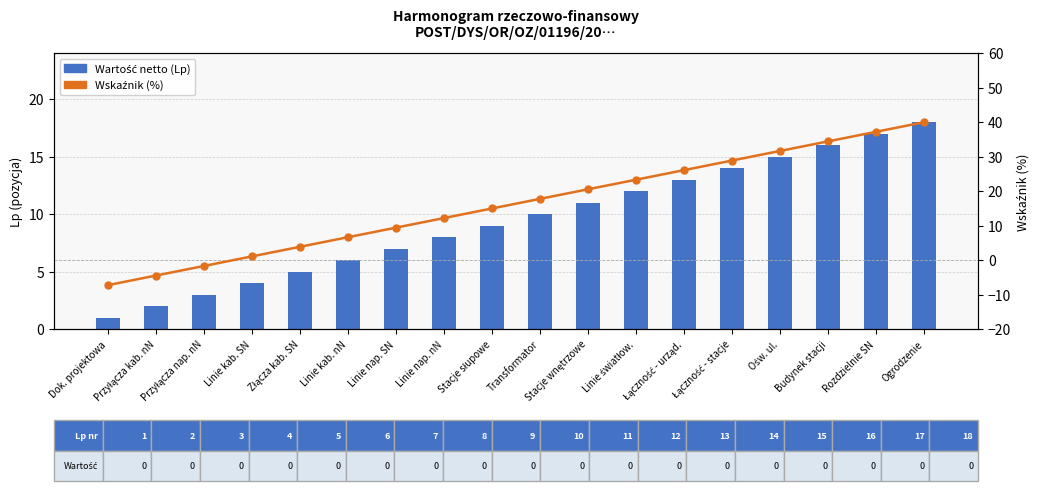

Count the number of categories in the chart.

18